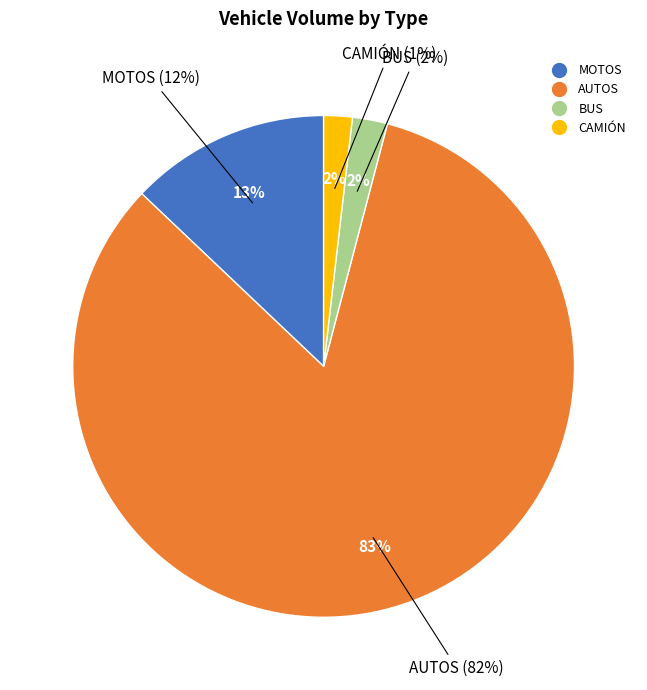

Is 8 the majority of the pie?

No